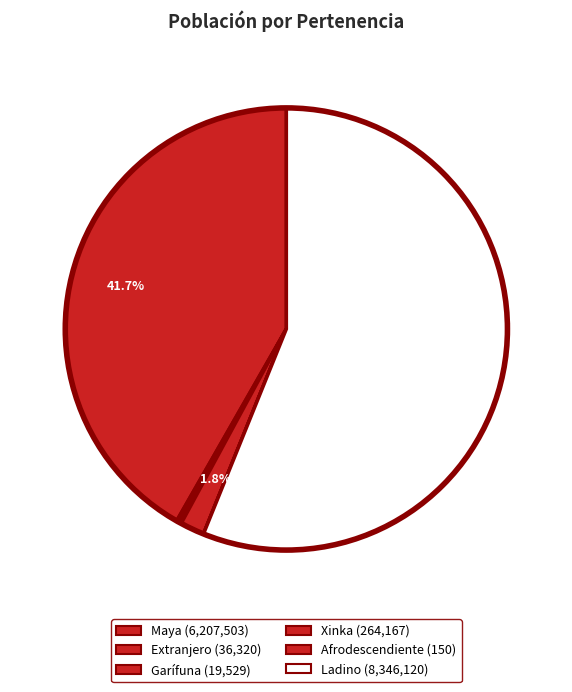

What is the change in value from Extranjero to Afrodescendiente?

-36170